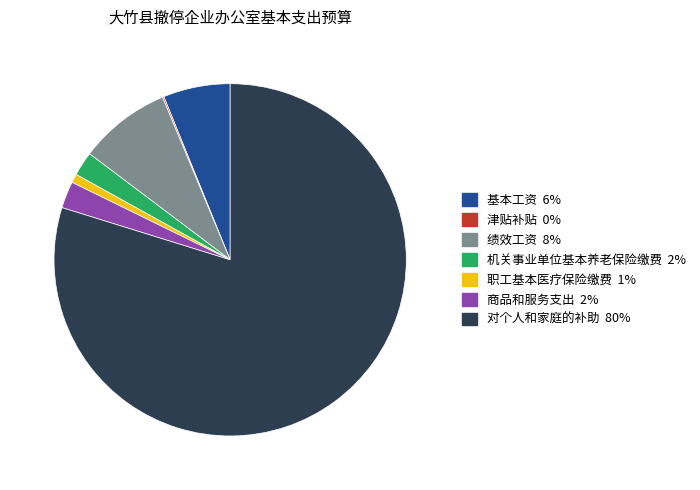

What is the largest slice in the pie chart?

对个人和家庭的补助